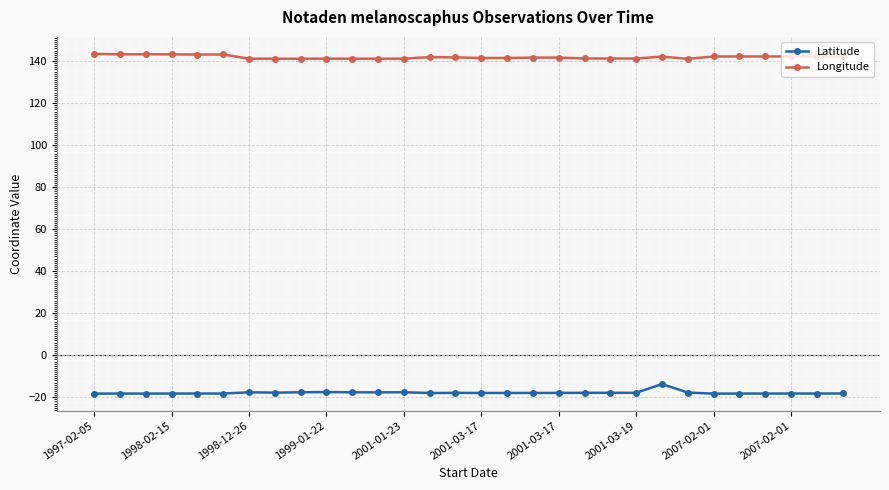

What is the average value of the Longitude series?

141.9